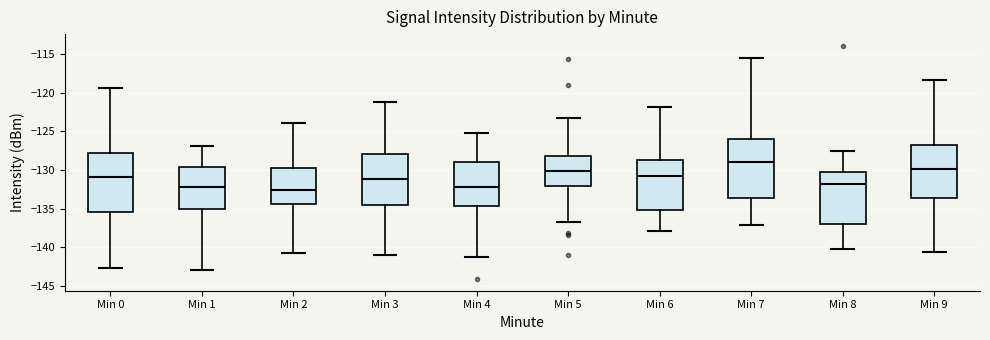

Reading left to right, read every box against the y-axis: the position of its median line, the range the box covers, and the ends of its whiskers. The values are not printed on the chart, so give them approximately, as read against the axis.

Min 0: median -131.0, box -135.5 to -127.5, whiskers -142.5 to -119.5
Min 1: median -132.0, box -135.0 to -129.5, whiskers -143.0 to -127.0
Min 2: median -132.5, box -134.5 to -130.0, whiskers -140.5 to -124.0
Min 3: median -131.0, box -134.5 to -128.0, whiskers -141.0 to -121.0
Min 4: median -132.0, box -134.5 to -129.0, whiskers -141.0 to -125.5
Min 5: median -130.0, box -132.0 to -128.0, whiskers -136.5 to -123.5
Min 6: median -130.5, box -135.0 to -128.5, whiskers -138.0 to -122.0
Min 7: median -129.0, box -133.5 to -126.0, whiskers -137.0 to -115.5
Min 8: median -132.0, box -137.0 to -130.5, whiskers -140.0 to -127.5
Min 9: median -130.0, box -133.5 to -126.5, whiskers -140.5 to -118.5